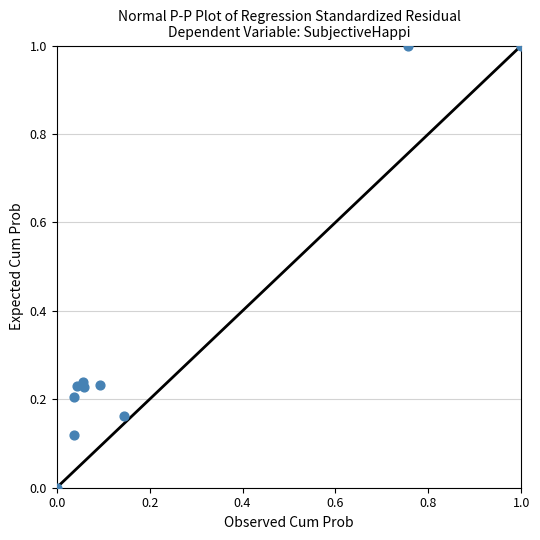

What is the range of X values (max minus min)?

1.0